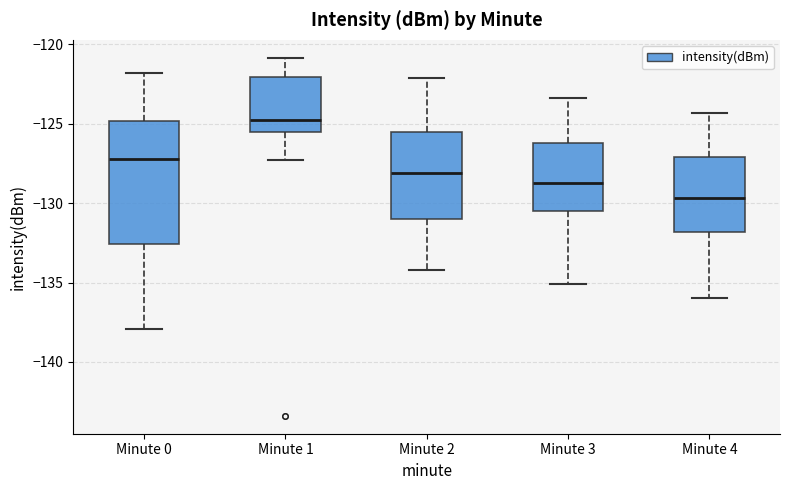

Which box's median line is the highest?

Minute 1